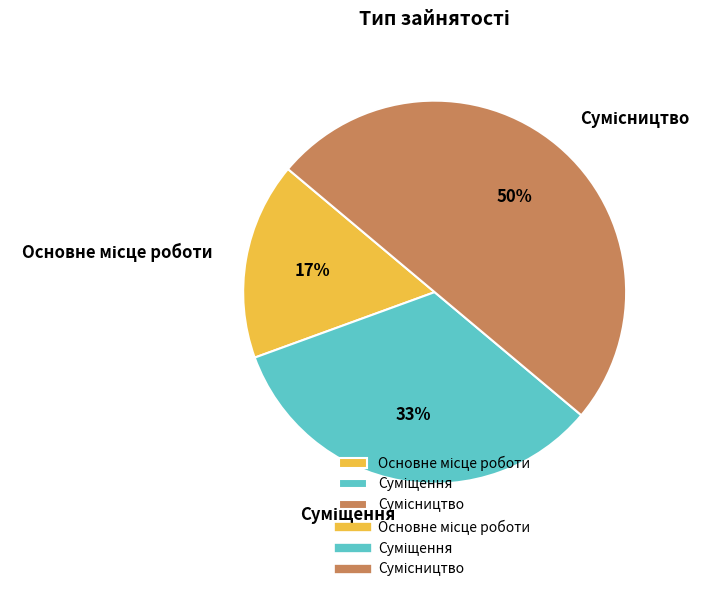

To the nearest percent, what is the average slice percentage?

33%